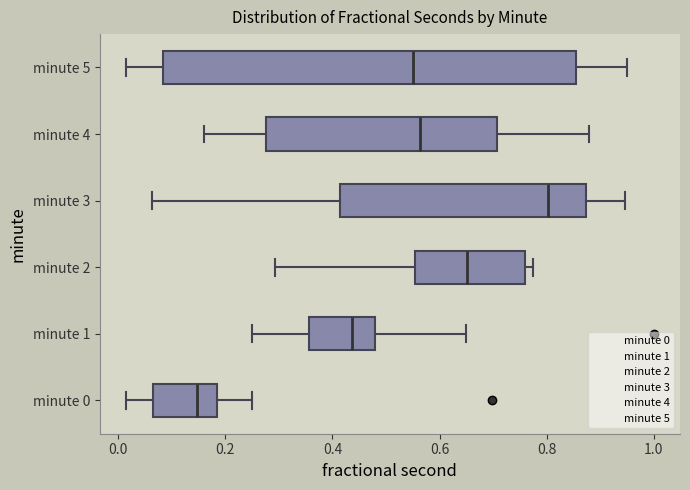

Comparing the boxes themselves (not the whiskers), which one is the widest?

minute 5